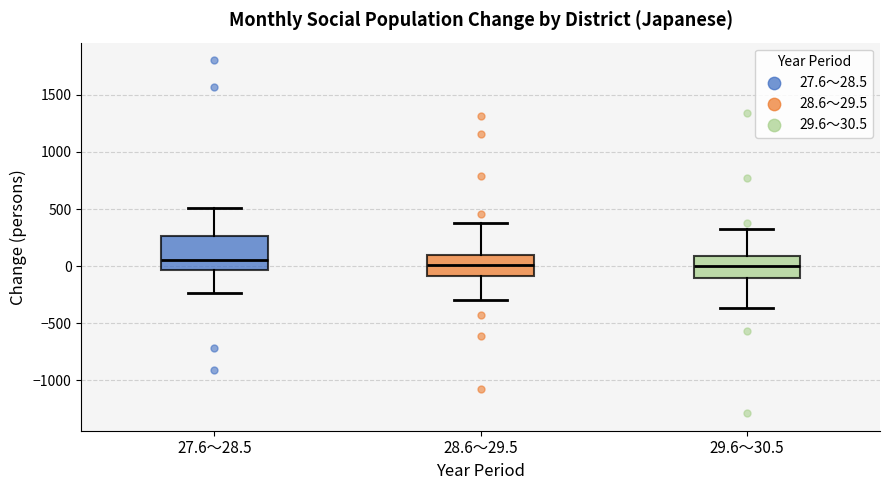

Where is the upper edge of the box for 29.6～30.5 on the y-axis? The values are not printed on the chart, so give them approximately, as read against the axis.

100